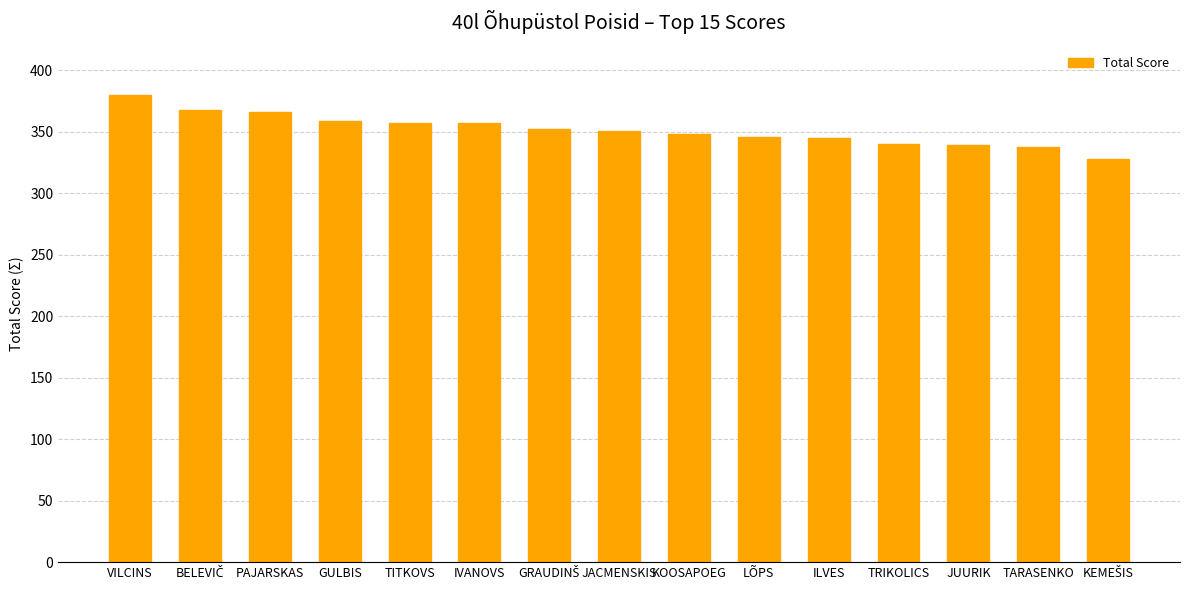

What is the ratio of the value at GULBIS to the value at JUURIK?

1.1